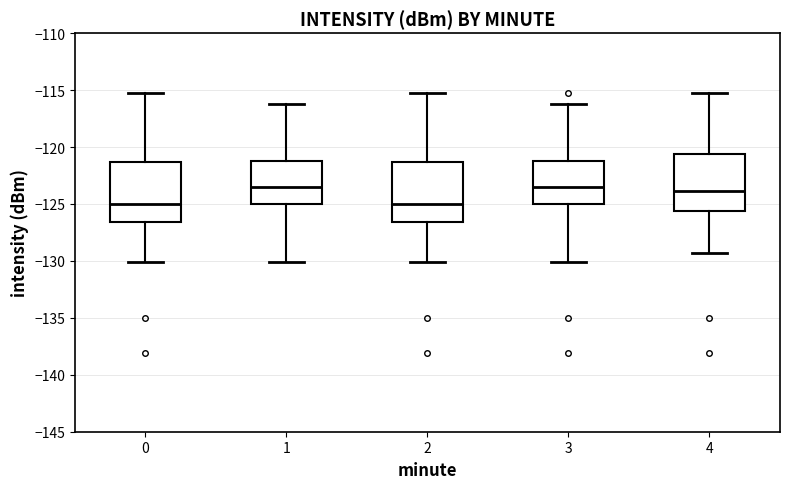

Where does the upper whisker of the box at x = 3 end on the y-axis? The values are not printed on the chart, so give them approximately, as read against the axis.

-116.0